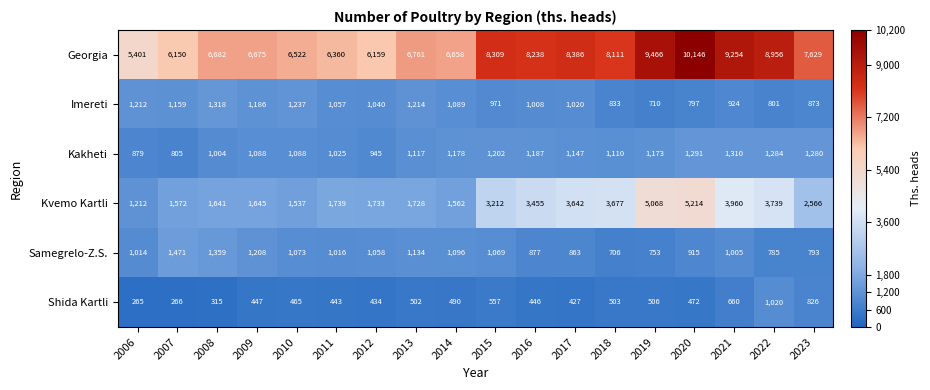

The Kvemo Kartli series shows 2469 at 2008. True or false?

False